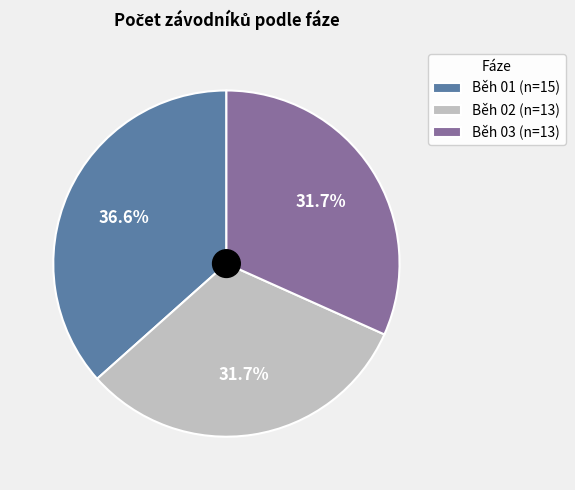

What is the total percentage of Běh 01 (n=15) and Běh 02 (n=13)?

68.3%